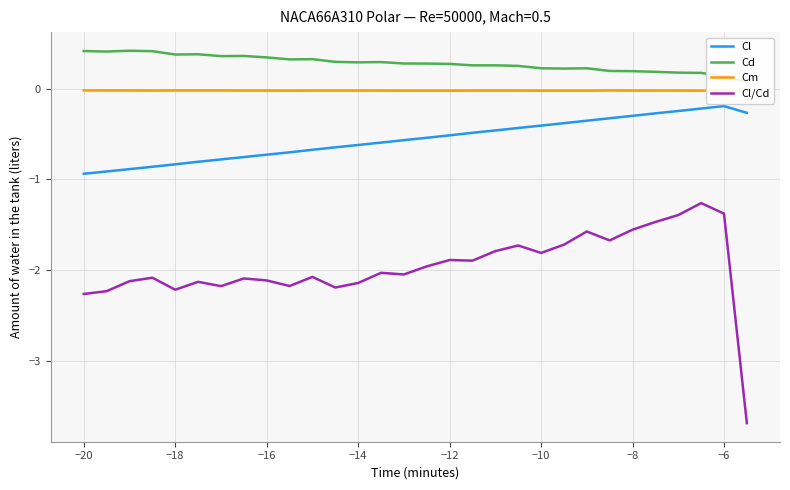

Reading left to right, transcribe all the data shown in this chart.

Cl: -0.9	-0.9	-0.9	-0.9	-0.8	-0.8	-0.8	-0.8	-0.7	-0.7	-0.7	-0.6	-0.6	-0.6	-0.6	-0.5	-0.5	-0.5	-0.5	-0.4	-0.4	-0.4	-0.4	-0.3	-0.3	-0.3	-0.2	-0.2	-0.2	-0.3
Cd: 0.4	0.4	0.4	0.4	0.4	0.4	0.4	0.4	0.3	0.3	0.3	0.3	0.3	0.3	0.3	0.3	0.3	0.3	0.3	0.3	0.2	0.2	0.2	0.2	0.2	0.2	0.2	0.2	0.1	0.1
Cm: -0.0	-0.0	-0.0	-0.0	-0.0	-0.0	-0.0	-0.0	-0.0	-0.0	-0.0	-0.0	-0.0	-0.0	-0.0	-0.0	-0.0	-0.0	-0.0	-0.0	-0.0	-0.0	-0.0	-0.0	-0.0	-0.0	-0.0	-0.0	-0.0	-0.0
Cl/Cd: -2.3	-2.2	-2.1	-2.1	-2.2	-2.1	-2.2	-2.1	-2.1	-2.2	-2.1	-2.2	-2.1	-2.0	-2.0	-2.0	-1.9	-1.9	-1.8	-1.7	-1.8	-1.7	-1.6	-1.7	-1.6	-1.5	-1.4	-1.3	-1.4	-3.7